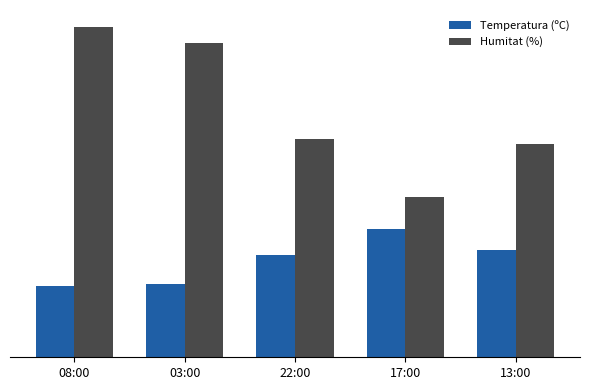

Where is Humitat (%) nearest to the value 46?

22:00